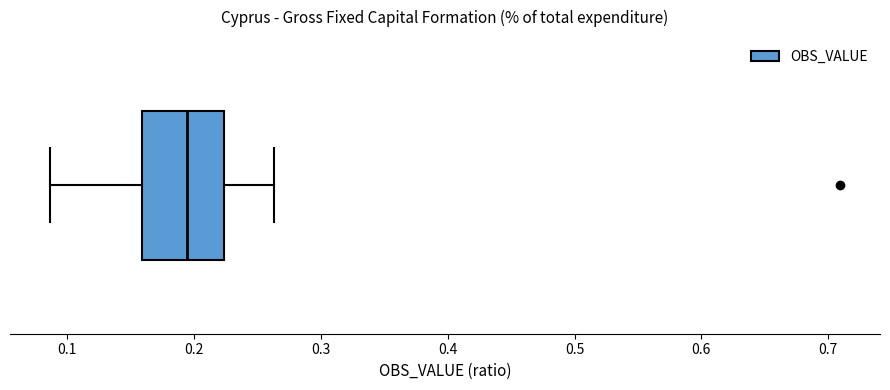

Transcribe this box plot: give where the median line is, the range the box spans, and where the two whiskers end, as read against the x-axis. The values are not printed on the chart, so give them approximately, as read against the axis.

median 0.19, box 0.16 to 0.22, whiskers 0.09 to 0.26